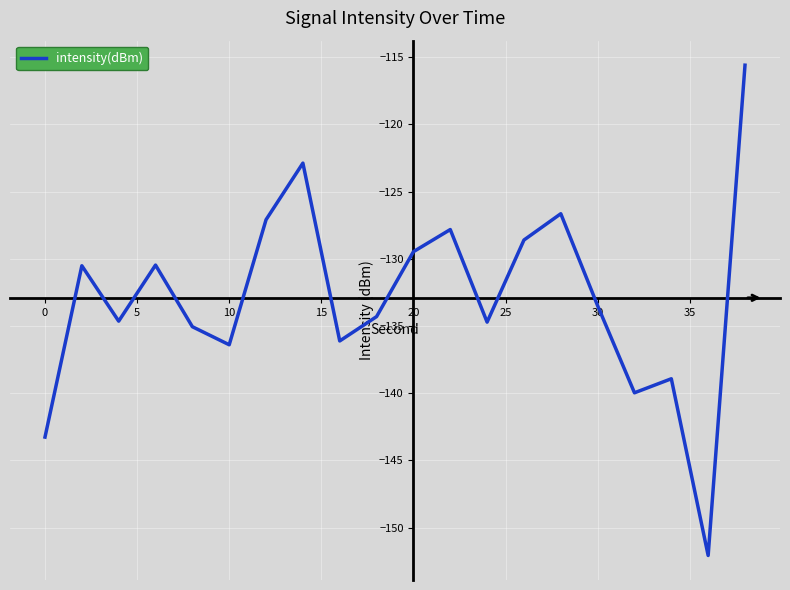

What is the minimum value shown in the chart?

-152.1